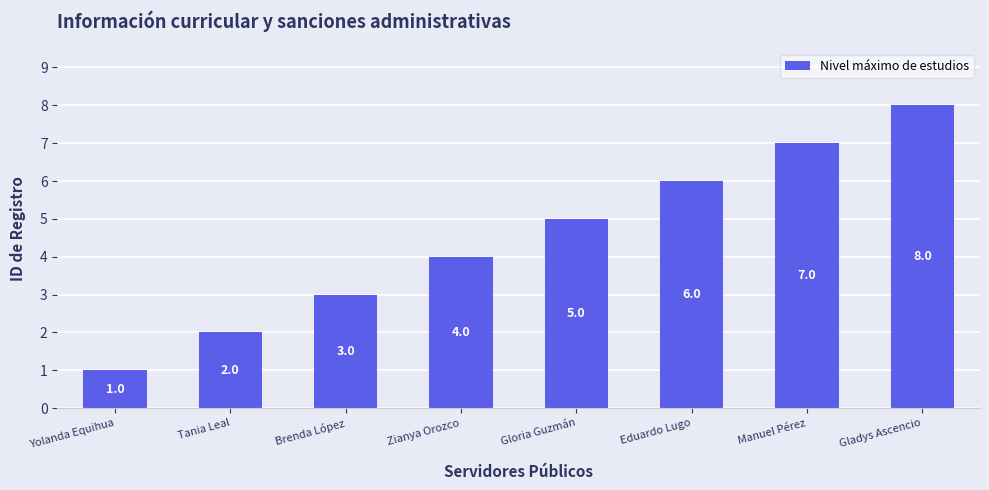

List the labels in order of value, largest first.

Gladys Ascencio, Manuel Pérez, Eduardo Lugo, Gloria Guzmán, Zianya Orozco, Brenda López, Tania Leal, Yolanda Equihua